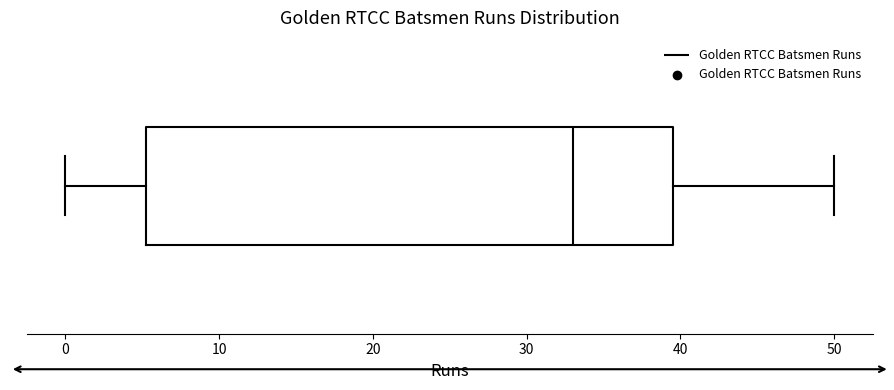

Transcribe this box plot: give where the median line is, the range the box spans, and where the two whiskers end, as read against the x-axis. The values are not printed on the chart, so give them approximately, as read against the axis.

median 33, box 5 to 40, whiskers 0 to 50